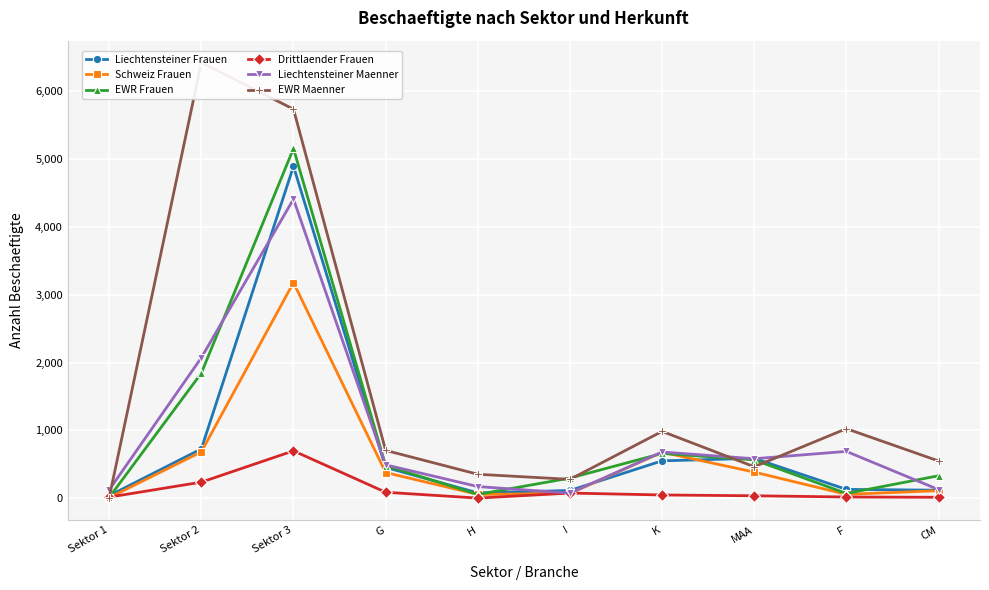

True or false: Liechtensteiner Frauen has more than 2 points higher than both neighbors.

False